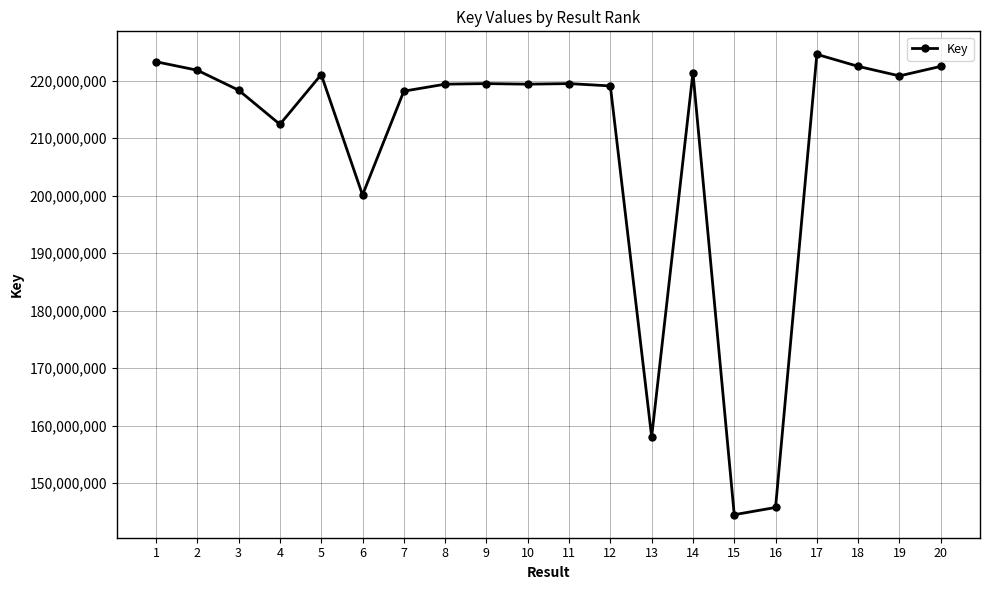

True or false: the data has more than 1 interior local peaks.

True